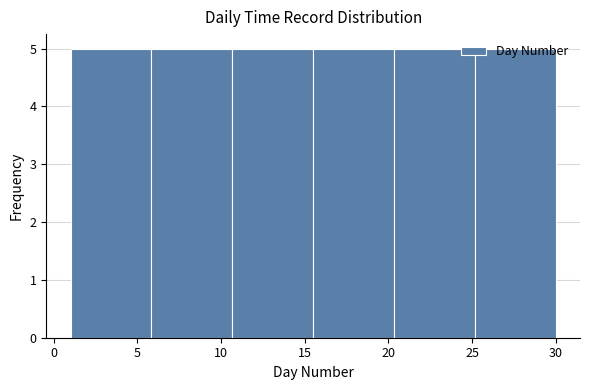

Reading left to right, transcribe this chart: for each bar, give the range it covers on the x-axis and its height. Neither the bar edges nor the heights are printed on the chart, so give them approximately, as read against the axes.

1.0 to 6.0: 5
6.0 to 10.5: 5
10.5 to 15.5: 5
15.5 to 20.5: 5
20.5 to 25.0: 5
25.0 to 30.0: 5